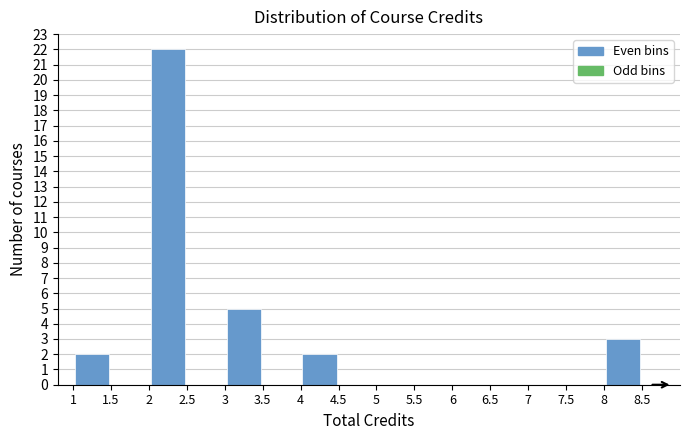

Reading left to right, list every bar in this chart as the range it spans on the x-axis followed by its height. The values are not printed on the chart, so give them approximately, as read against the axis.

1 to 1.5: 2
1.5 to 2: 0
2 to 2.5: 22
2.5 to 3: 0
3 to 3.5: 5
3.5 to 4: 0
4 to 4.5: 2
4.5 to 5: 0
5 to 5.5: 0
5.5 to 6: 0
6 to 6.5: 0
6.5 to 7: 0
7 to 7.5: 0
7.5 to 8: 0
8 to 8.5: 3